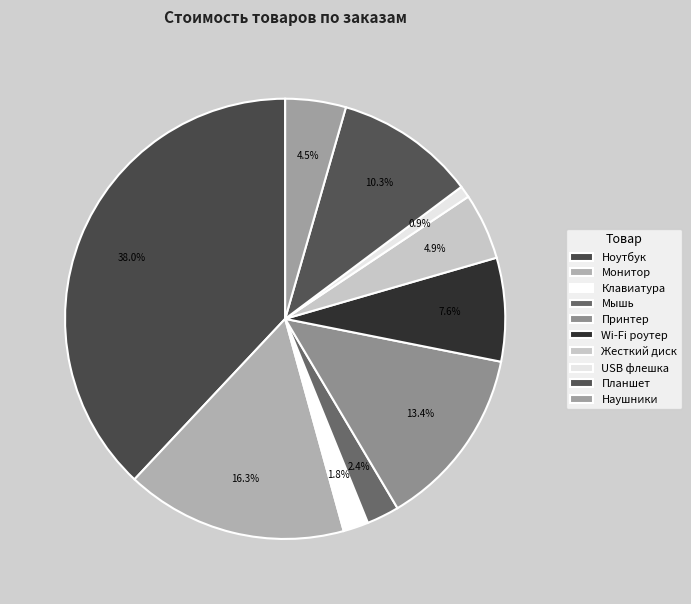

How many segments does this pie chart have?

10